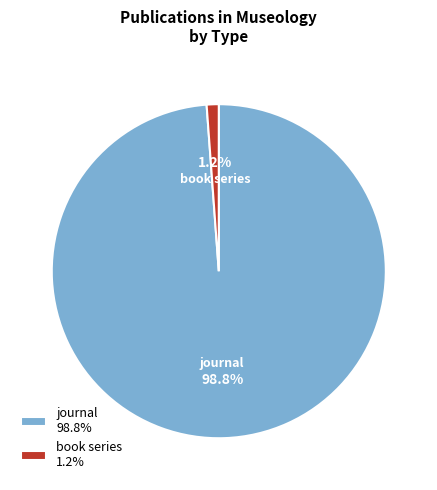

To the nearest percent, what percentage of the pie is journal?

99%